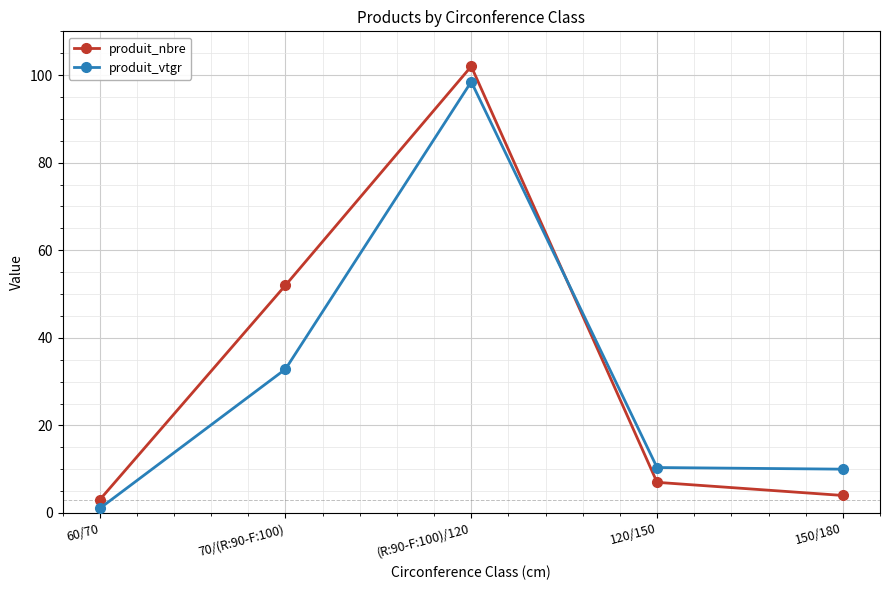

How many series are shown in this chart?

2